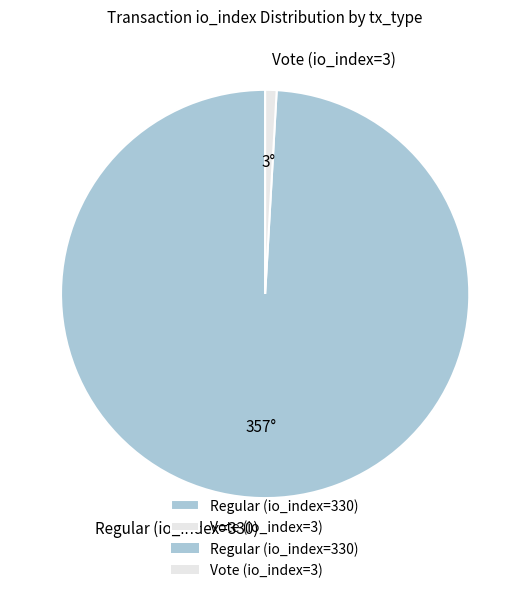

How many slices are in this pie chart?

2